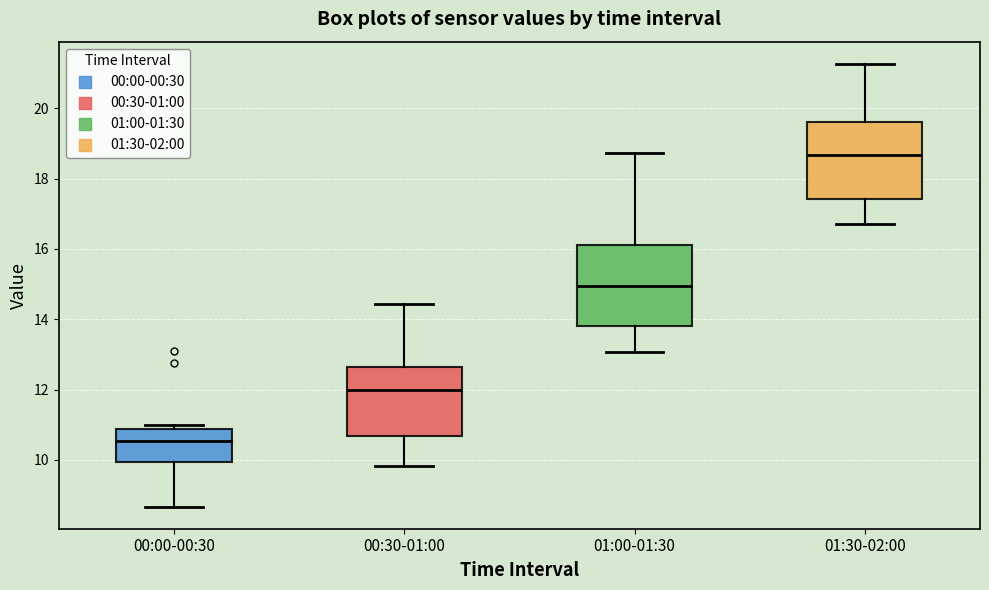

Which box's median line is the lowest?

00:00-00:30